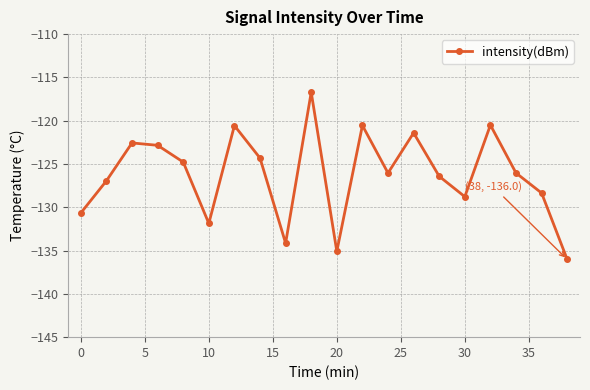

What is the sum of all values?

-2524.6